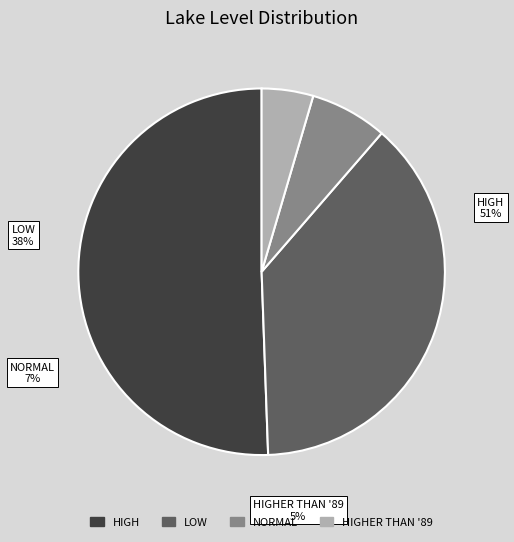

To the nearest percent, what is the difference between the largest and smallest slice percentages?

46%